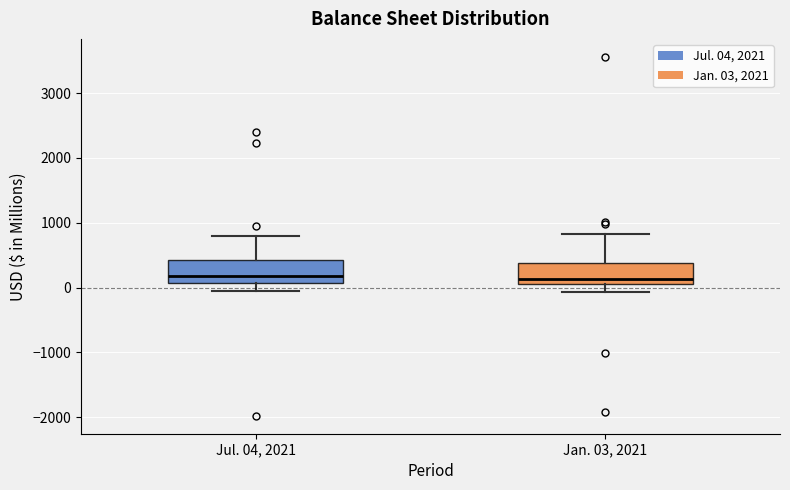

Reading left to right, read every box against the y-axis: the position of its median line, the range the box covers, and the ends of its whiskers. The values are not printed on the chart, so give them approximately, as read against the axis.

Jul. 04, 2021: median 200, box 100 to 400, whiskers -100 to 800
Jan. 03, 2021: median 100 (just above the box's lower edge), box 100 to 400, whiskers -100 to 800